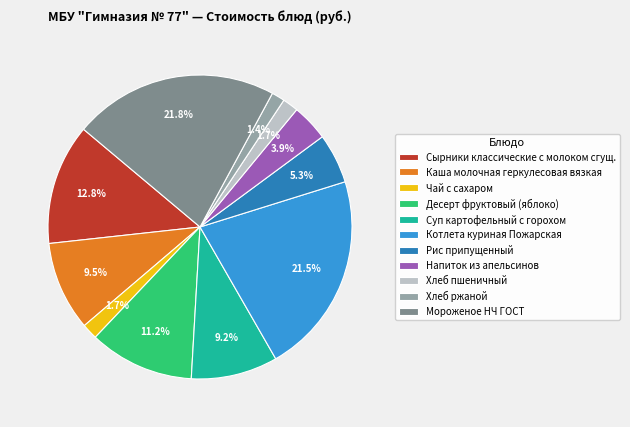

To the nearest percent, what percentage of the pie is Сырники классические с молоком сгущ.?

13%